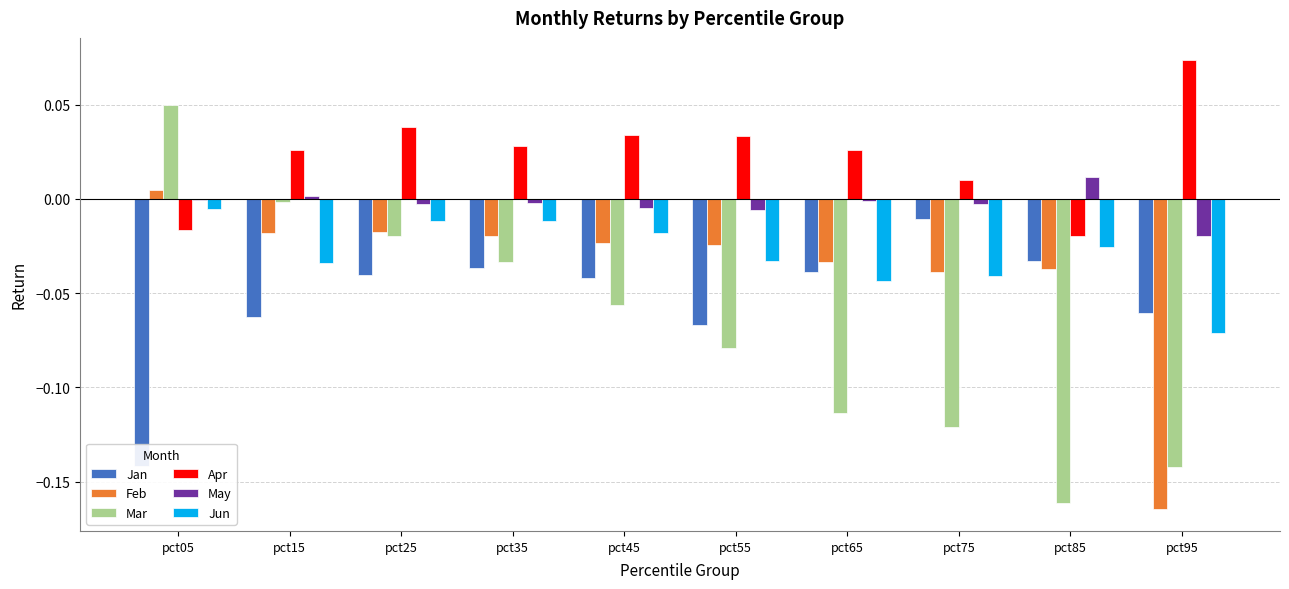

What are all the series names shown in the legend?

Jan, Feb, Mar, Apr, May, Jun